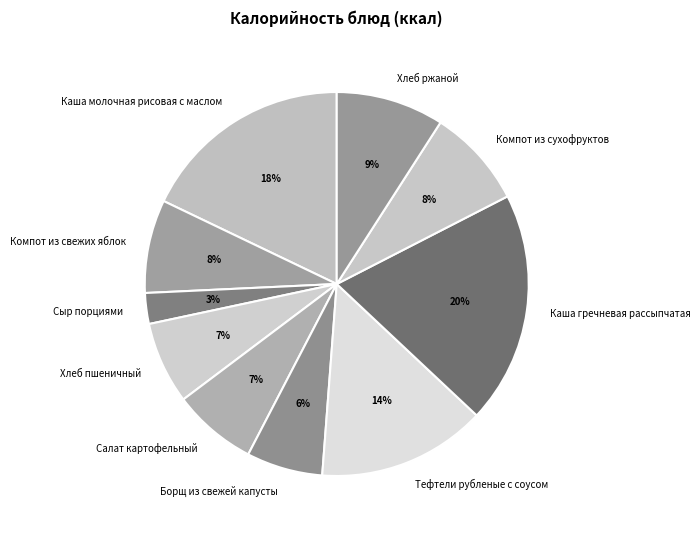

Between Салат картофельный and Борщ из свежей капусты, which is larger?

Салат картофельный